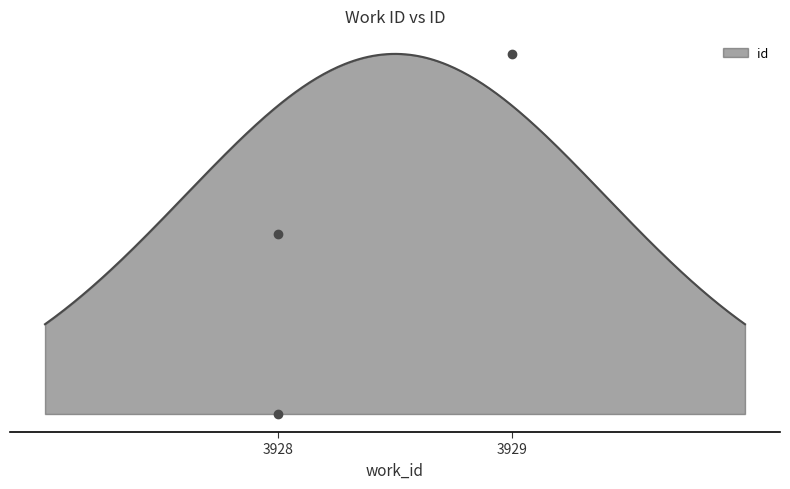

Between 3929 and 3928, which is larger?

3929